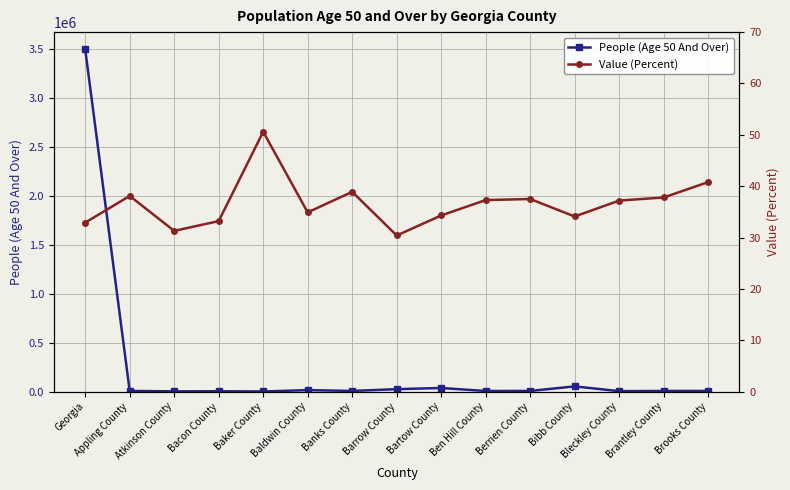

Which series has the widest spread of values?

People (Age 50 And Over)